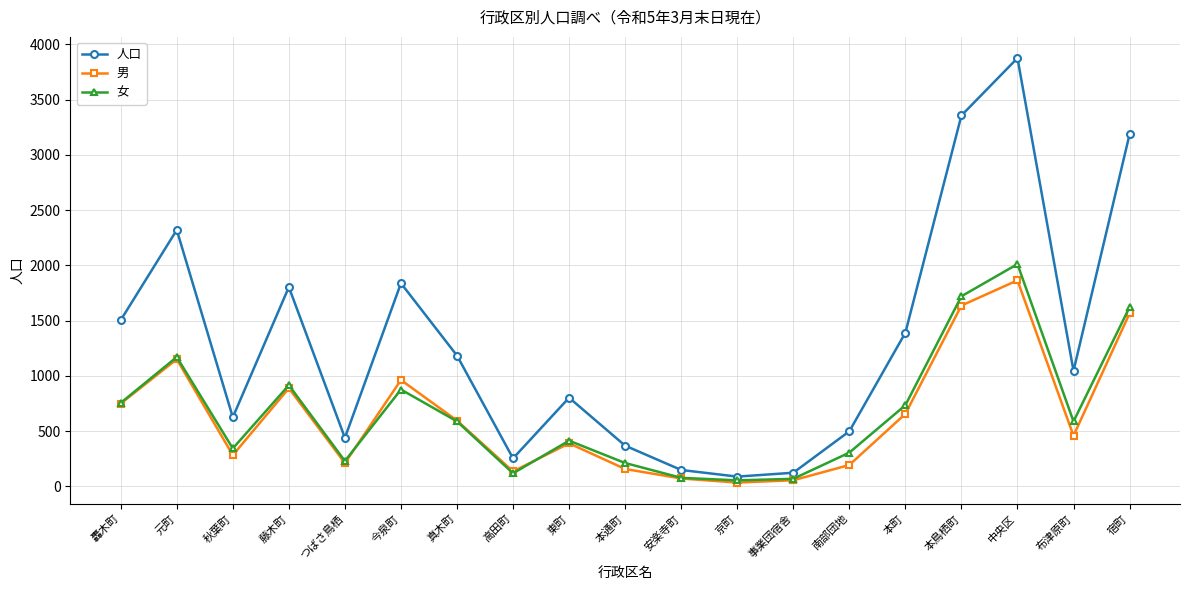

In 人口, how many points are higher than both neighbors (excluding endpoints)?

5